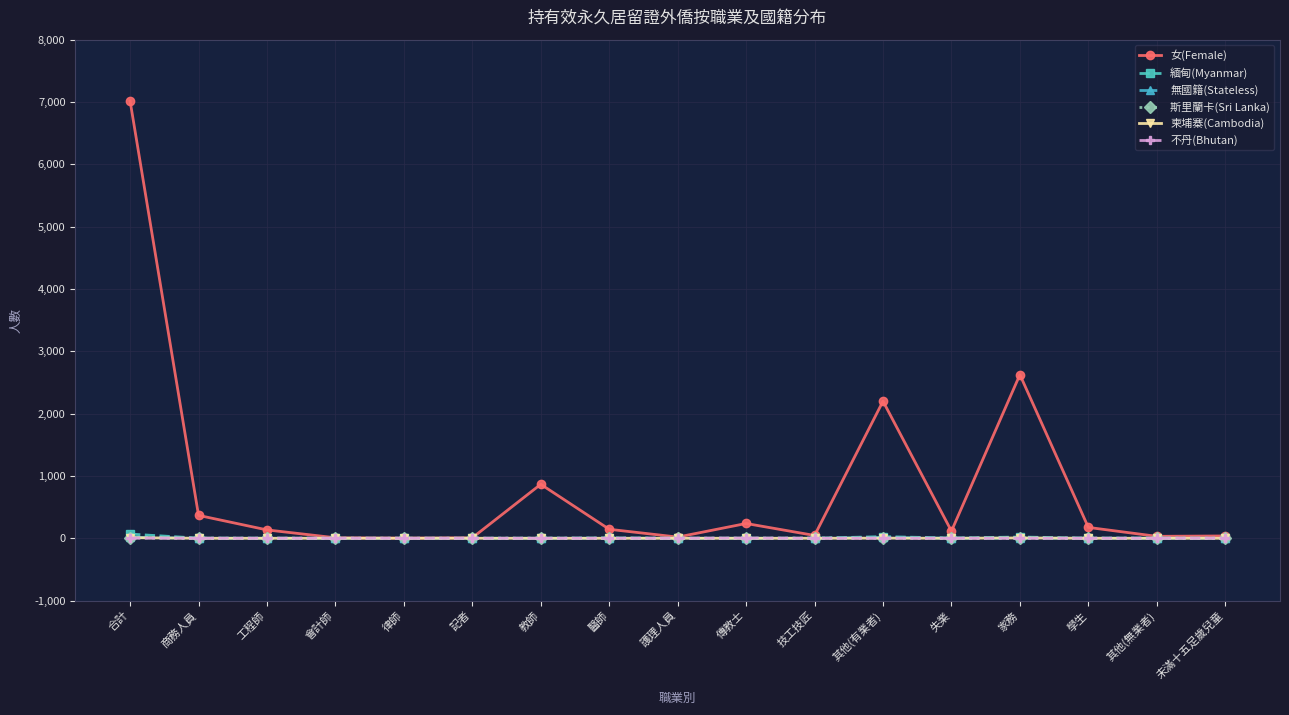

Is it true that 女(Female) equals 367 at 商務人員?

True